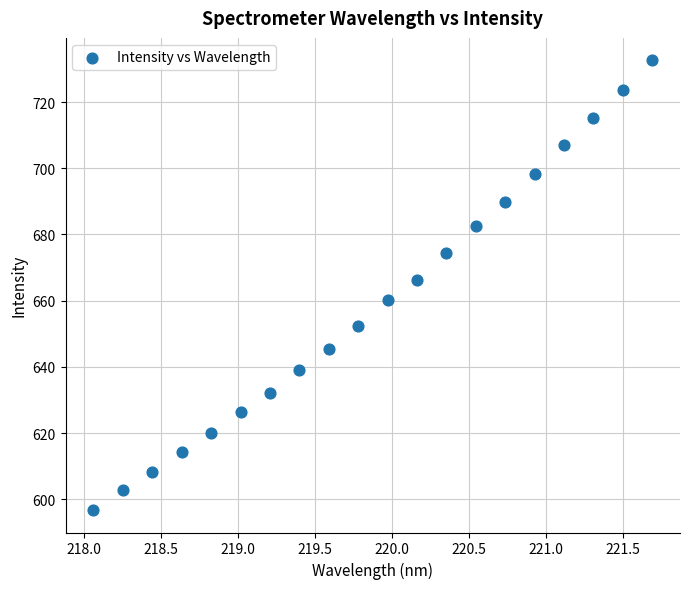

What is the range of Y values (max minus min)?

135.9